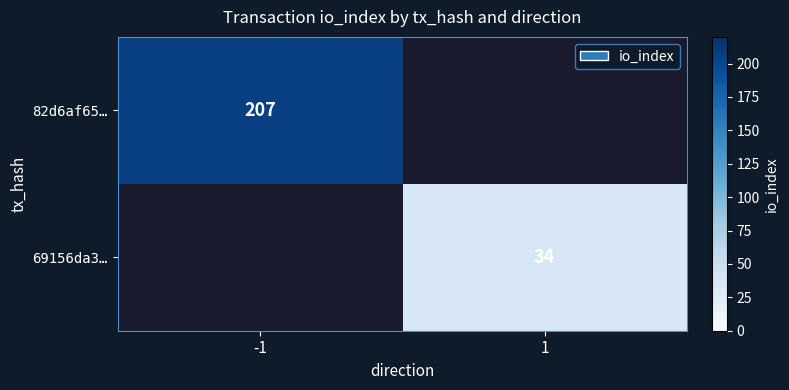

The value of 82d6af65… at -1 is 95. True or false?

False